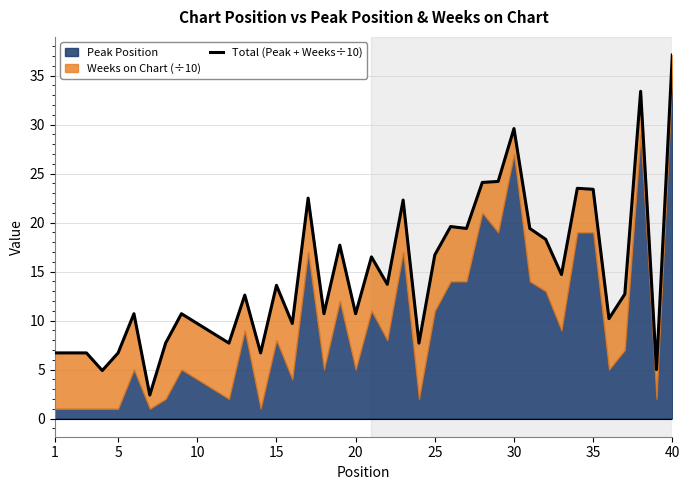

True or false: there are more than 1 points higher than both neighbors.

True